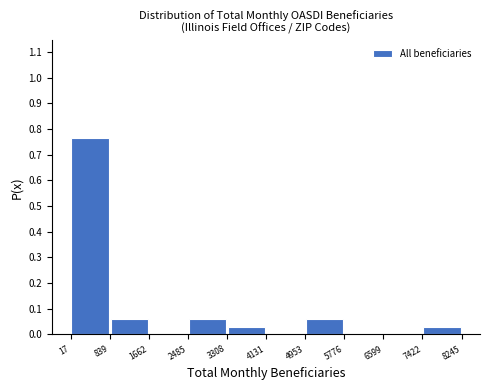

Over which range of the x-axis is the bar tallest?

17 to 839